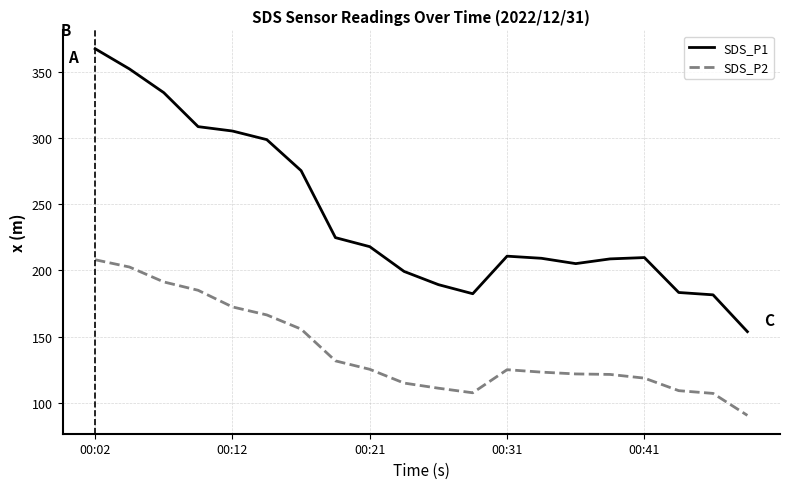

What are all the series names shown in the legend?

SDS_P1, SDS_P2